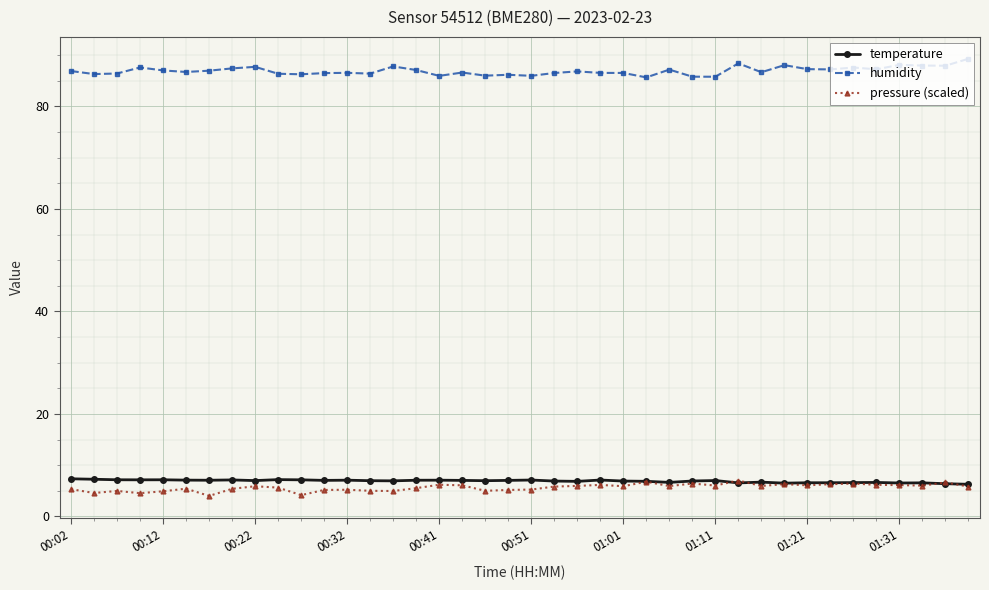

True or false: humidity has more than 1 interior local peaks.

True